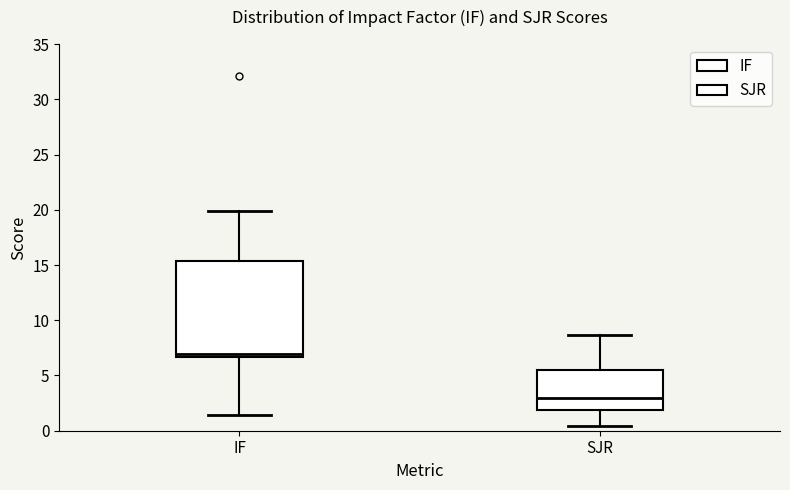

Reading left to right, transcribe this box plot: for each box, give where its median line is, the range the box spans, and where its two whiskers end, as read against the y-axis. The values are not printed on the chart, so give them approximately, as read against the axis.

IF: median 7.0, box 6.5 to 15.5, whiskers 1.5 to 20.0
SJR: median 3.0, box 2.0 to 5.5, whiskers 0.5 to 8.5